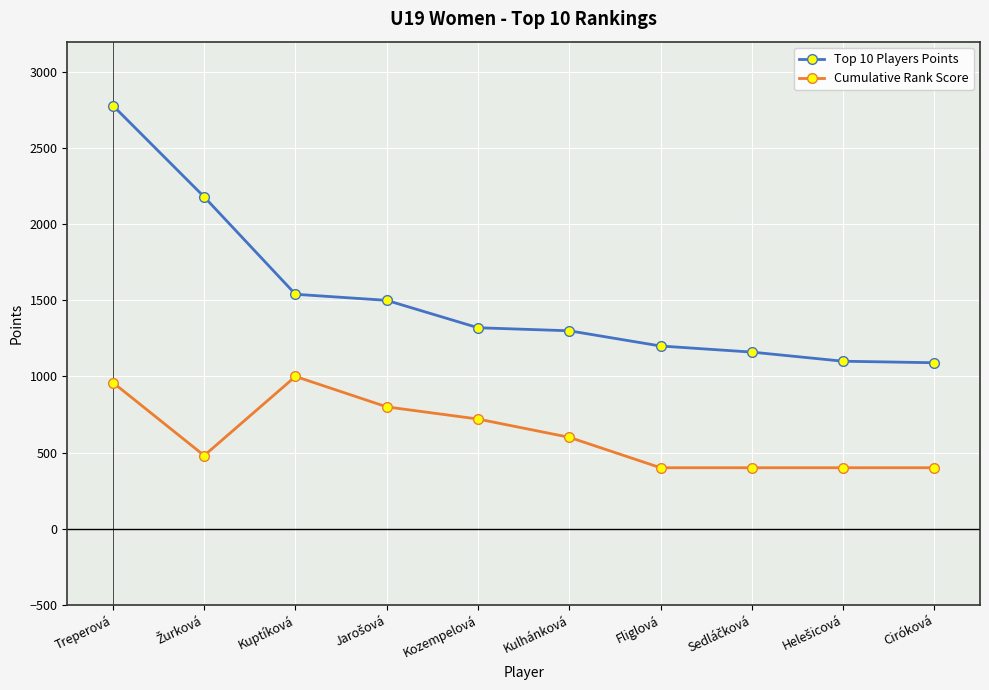

The Cumulative Rank Score series shows 960 at Treperová. True or false?

True